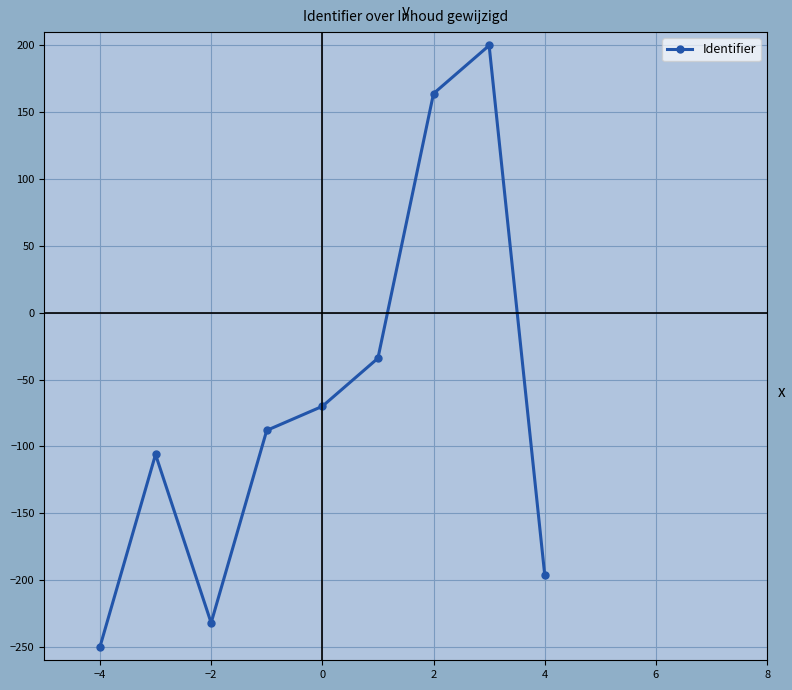

How many interior local peaks (higher than both neighbors) does the data have?

2